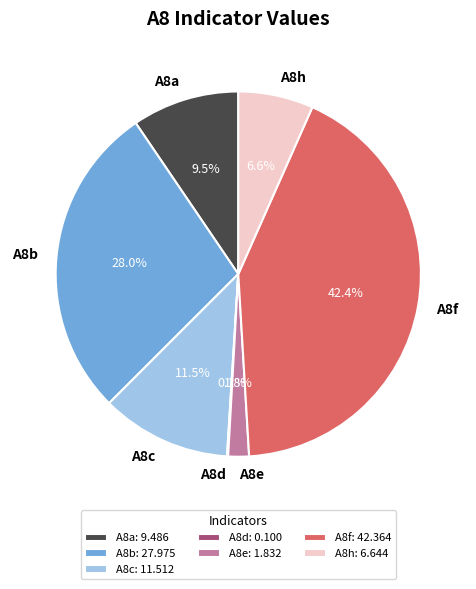

Approximately how many times larger is the value at A8c compared to A8b?

0.4